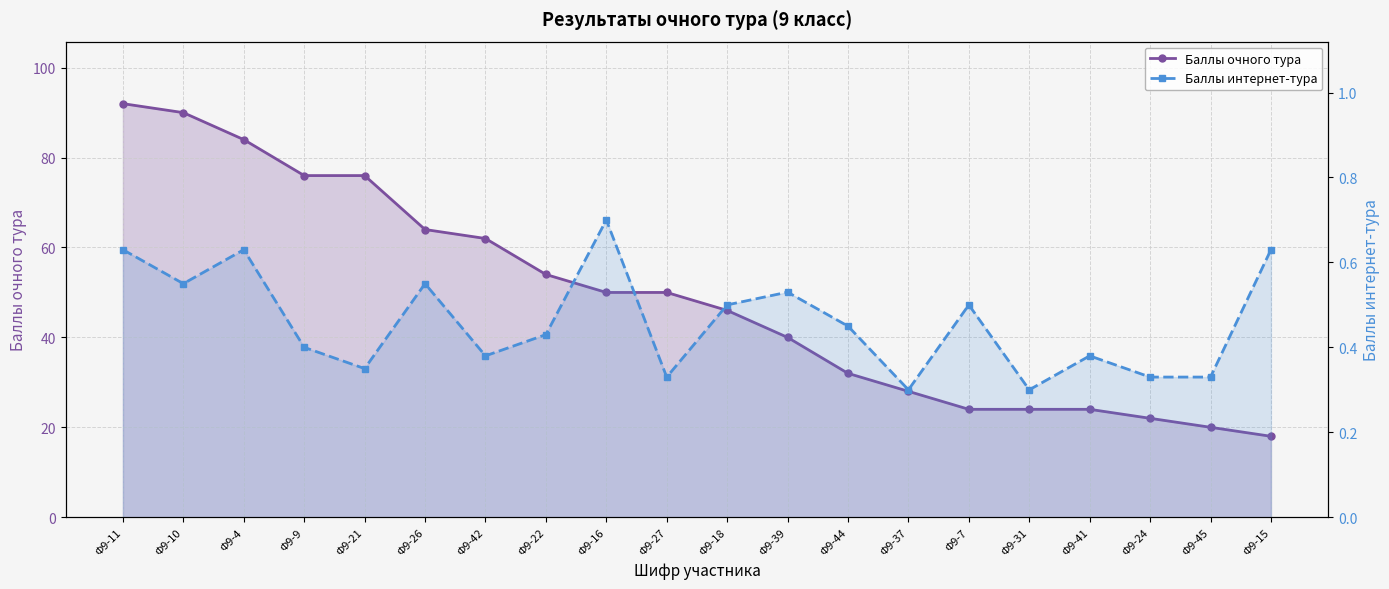

True or false: Баллы интернет-тура and Баллы очного тура cross at least once.

False